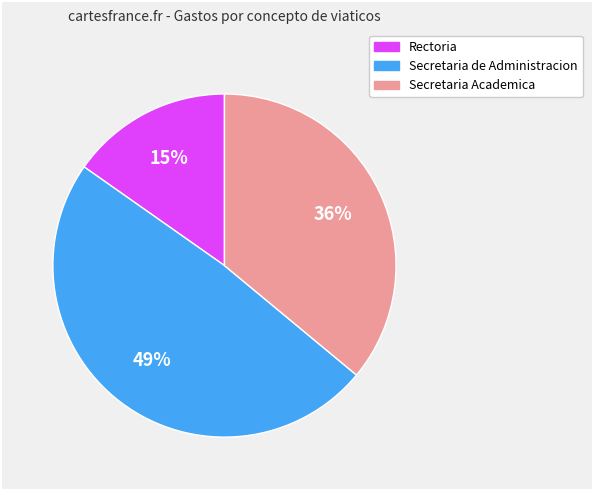

Does any single category account for the majority?

No